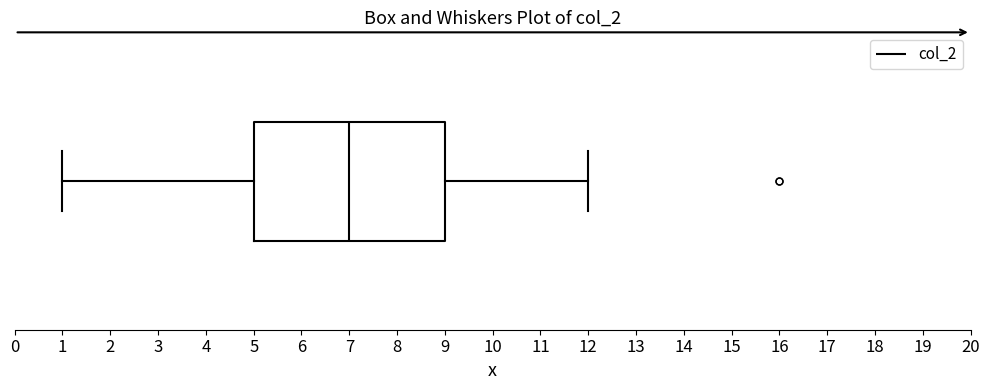

Where does the left whisker of the box end on the x-axis? The values are not printed on the chart, so give them approximately, as read against the axis.

1